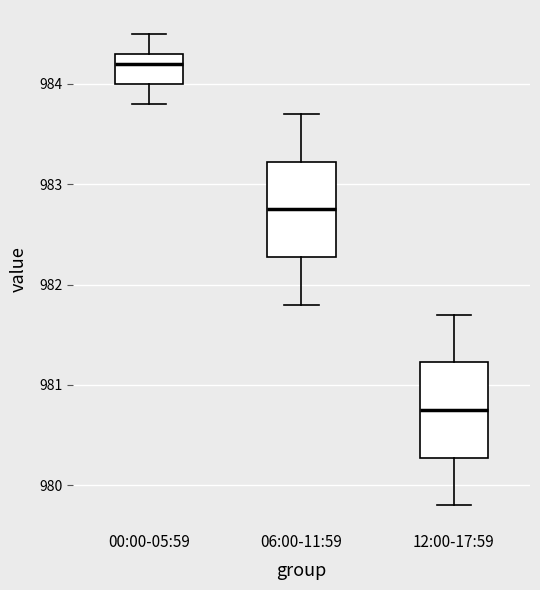

Where does the upper whisker of the box for 12:00-17:59 end on the y-axis? The values are not printed on the chart, so give them approximately, as read against the axis.

981.7